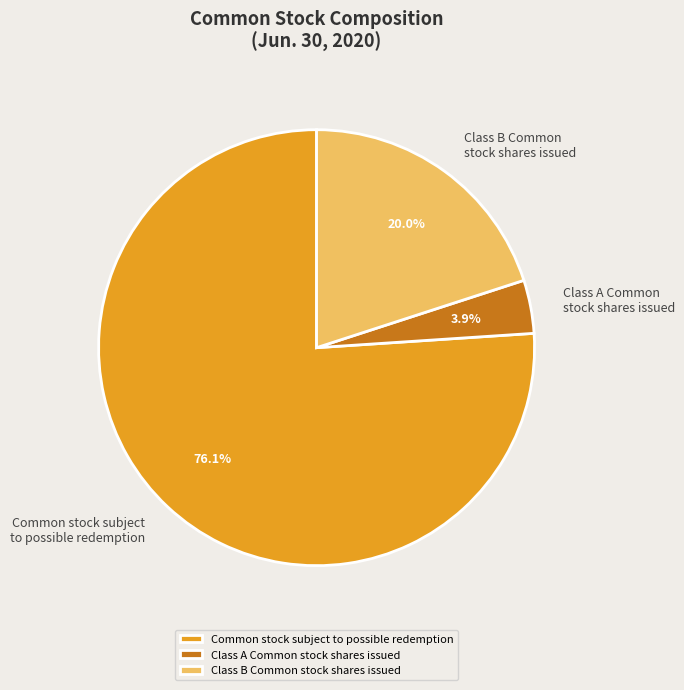

What is the total percentage of Class B Common stock shares issued and Class A Common stock shares issued?

23.9%